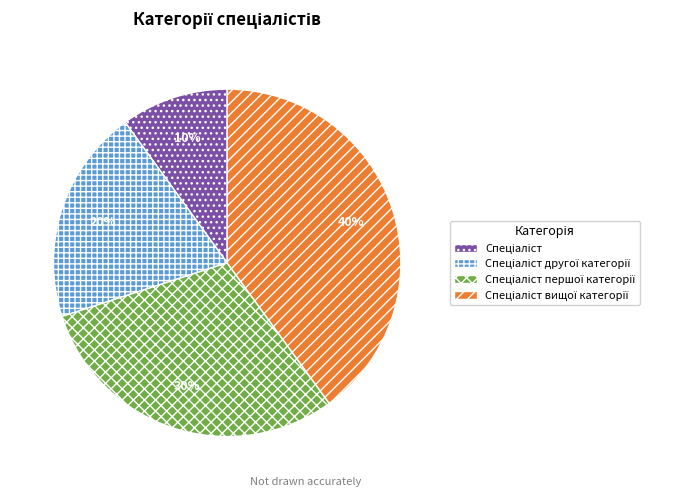

Does any single category account for the majority?

No